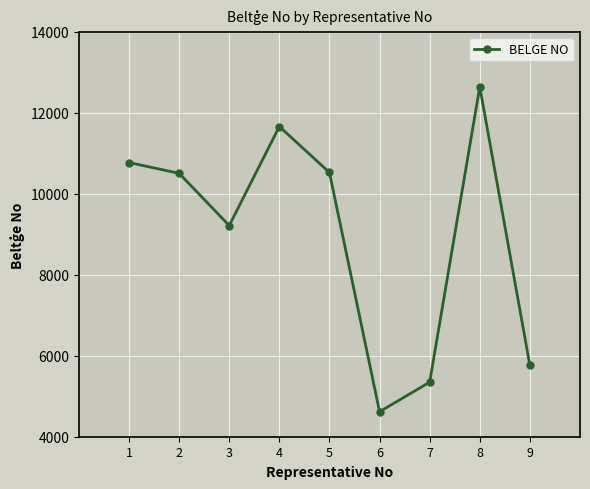

Which has a higher value, 7 or 8?

8